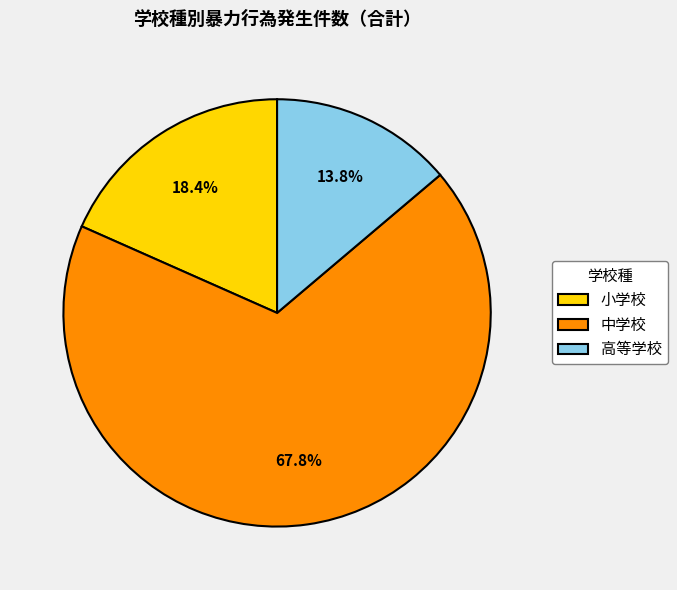

What is the total percentage of 高等学校 and 中学校?

81.6%